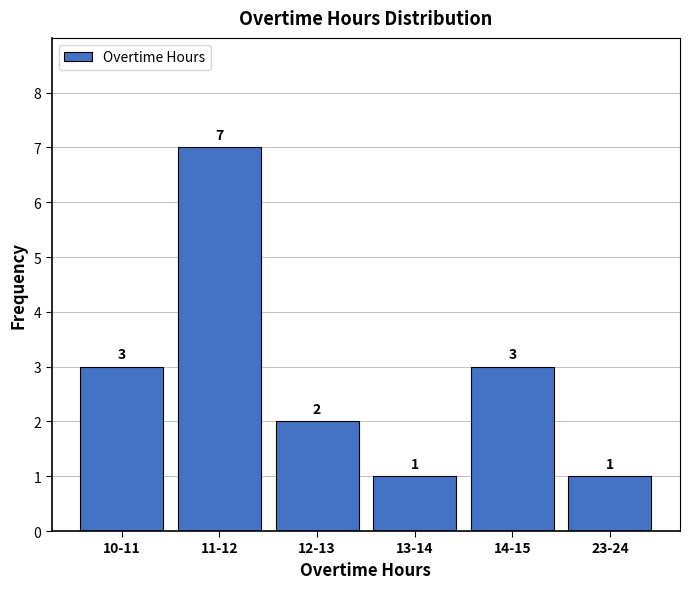

Reading left to right, list all the values displayed in this chart.

3	7	2	1	3	1